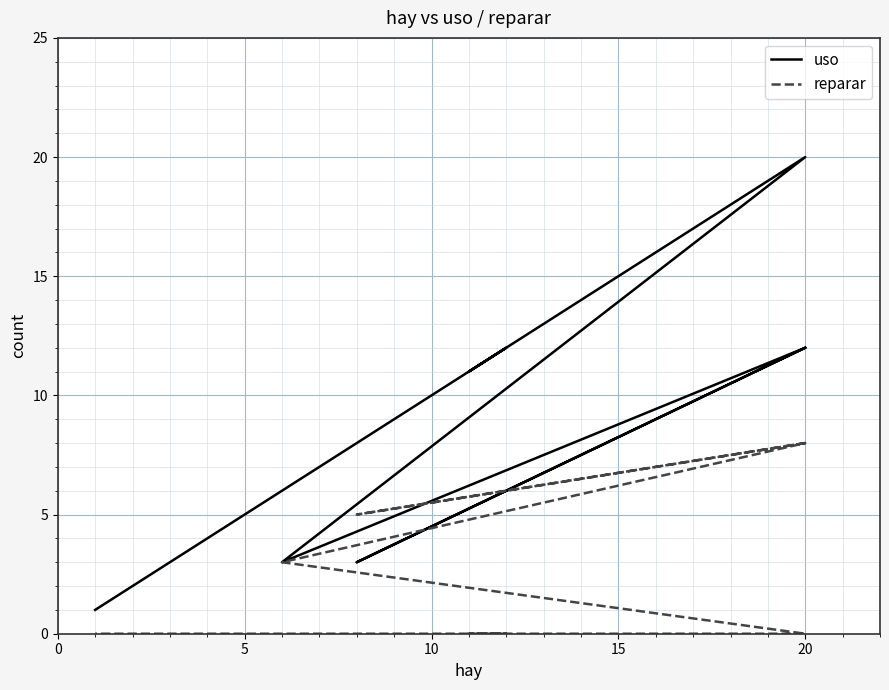

What are all the series names shown in the legend?

uso, reparar